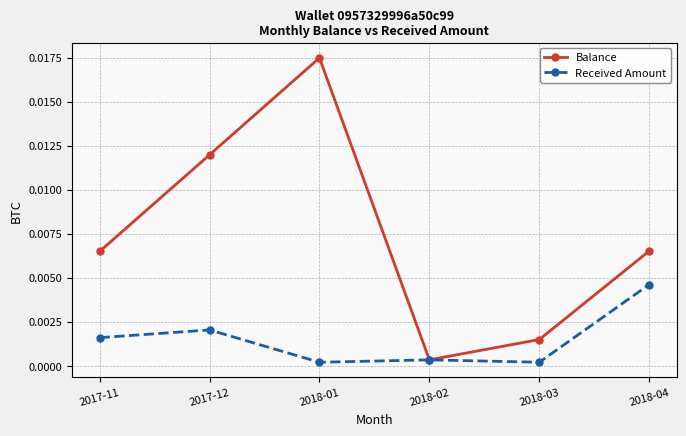

At which label is Balance closest to 0?

2018-02